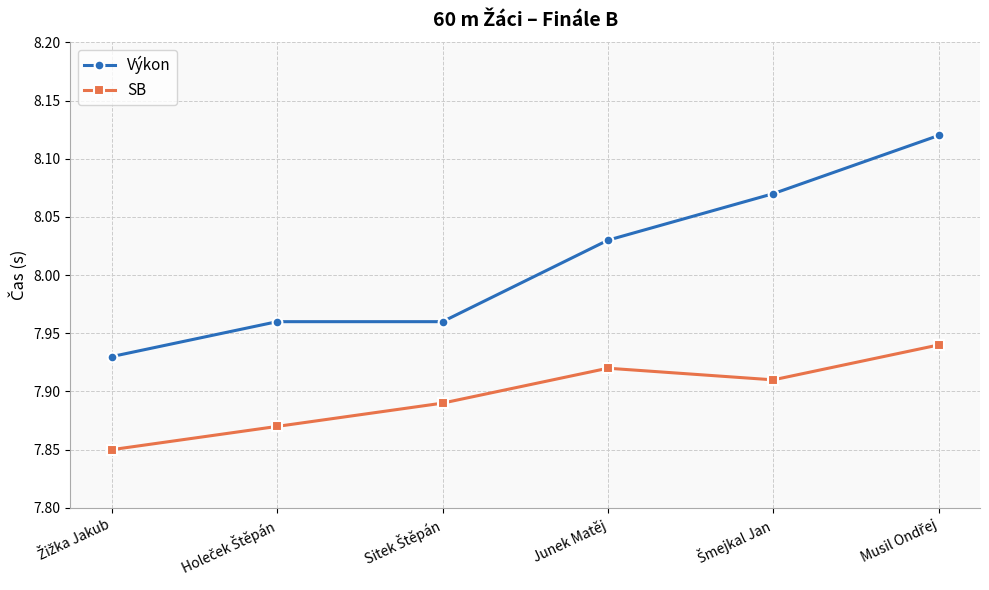

List the series in order of their overall mean, lowest first.

SB, Výkon